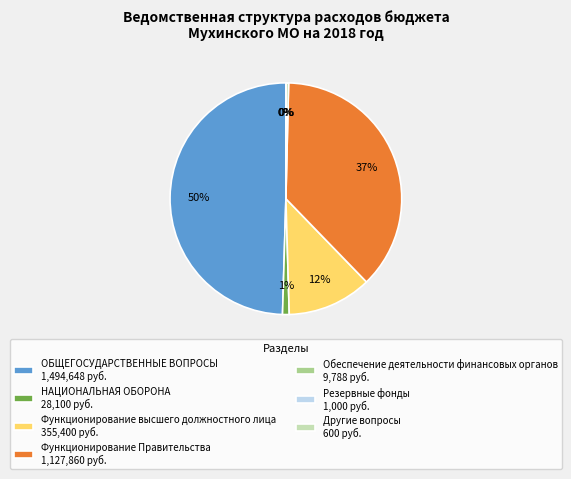

To the nearest percent, what percentage of the pie is Функционирование высшего должностного лица?

12%